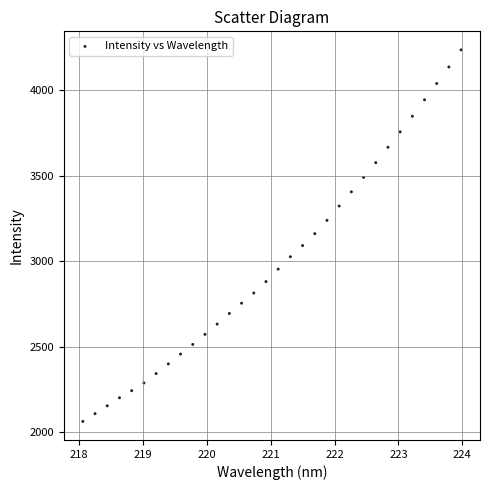

What is the range of X values (max minus min)?

5.9